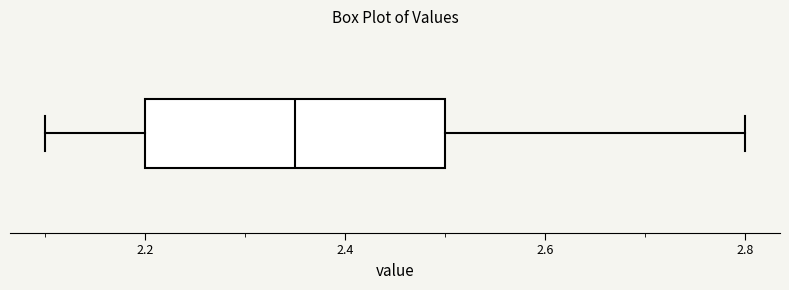

Read this box plot against the x-axis: the position of the median line, the range covered by the box, and the ends of both whiskers. The values are not printed on the chart, so give them approximately, as read against the axis.

median 2.36, box 2.20 to 2.50, whiskers 2.10 to 2.80